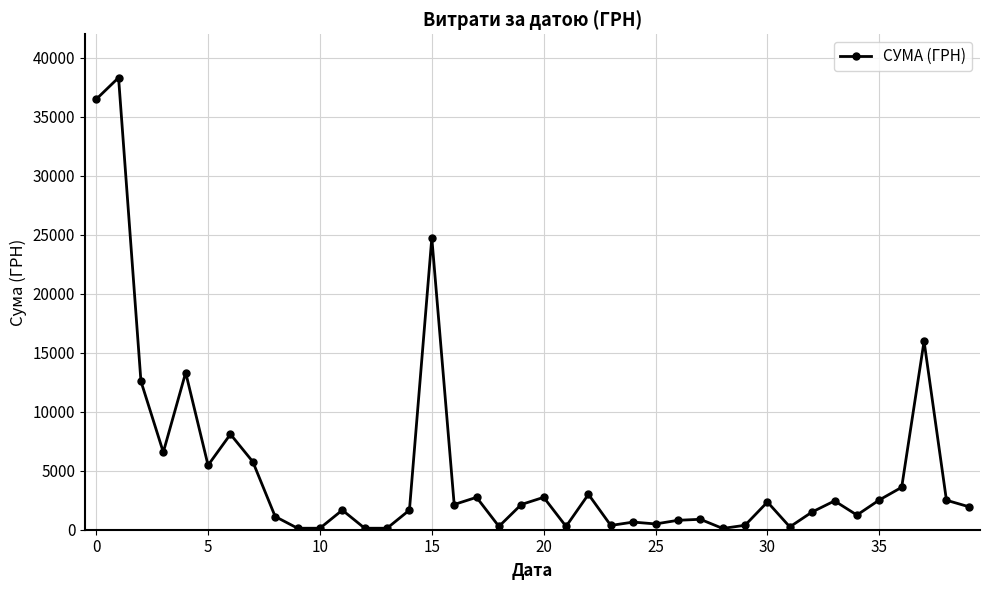

What is the value of the 28th point from the left?

884.0